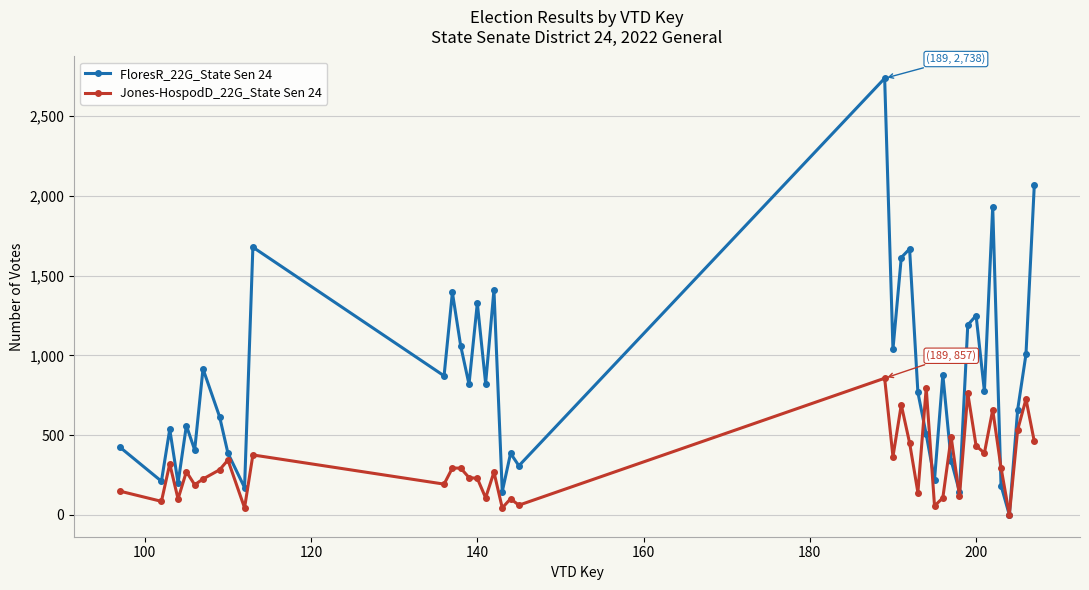

List the series in order of their peak value, highest first.

FloresR_22G_State Sen 24, Jones-HospodD_22G_State Sen 24